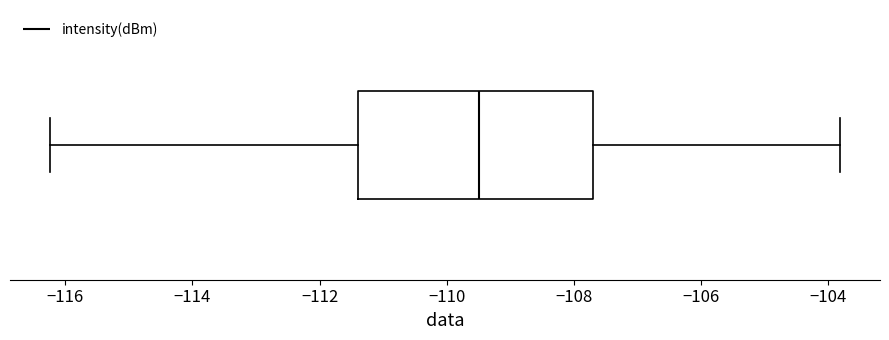

Read this box plot against the x-axis: the position of the median line, the range covered by the box, and the ends of both whiskers. The values are not printed on the chart, so give them approximately, as read against the axis.

median -109.4, box -111.4 to -107.6, whiskers -116.2 to -103.8